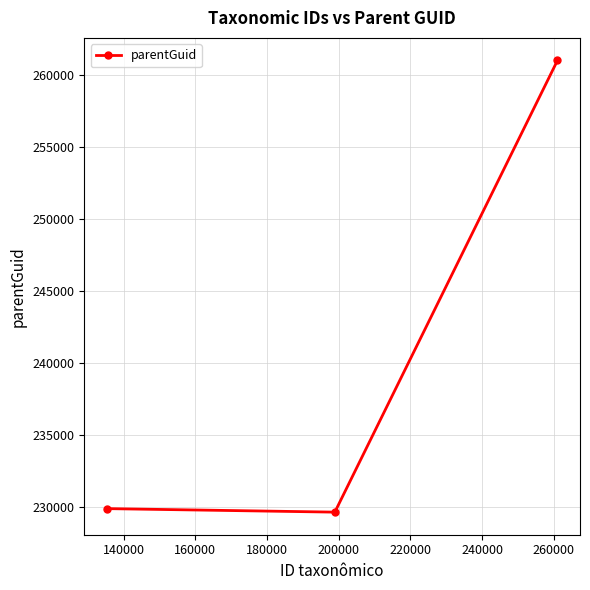

What is the value of the 3rd point from the left?

260979